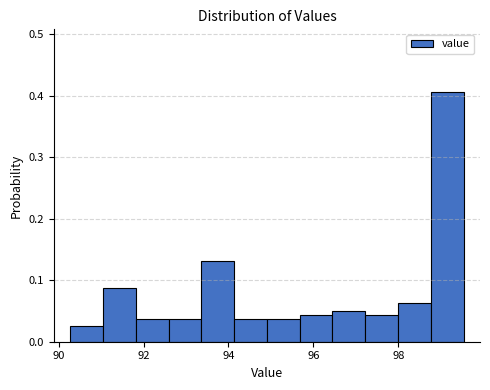

Around what value on the x-axis is the tallest bar? Give the approximate position of its centre, as read against the axis.

99.2